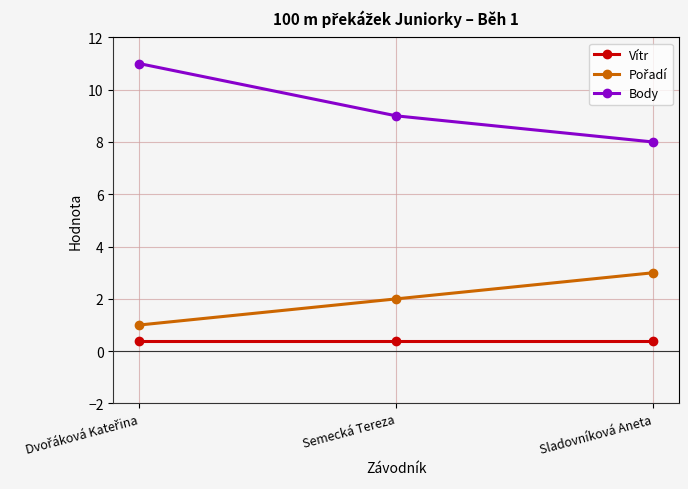

What is the difference between the second highest and minimum values in the Body series?

1.0